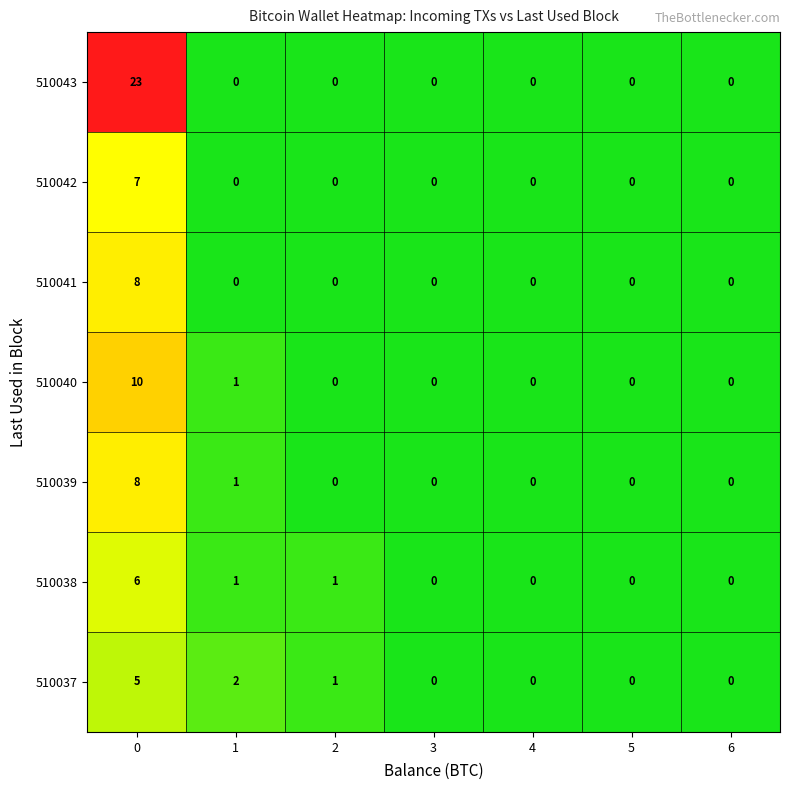

Count the number of categories in the chart.

7